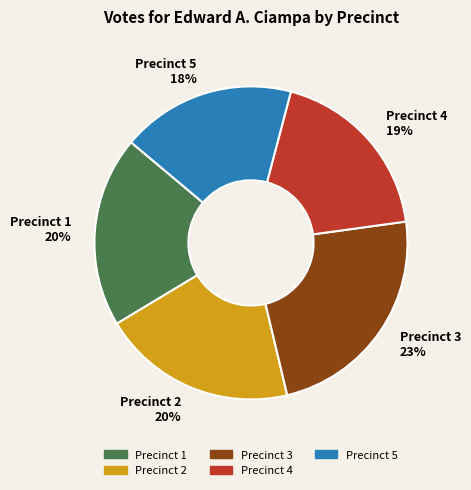

Which slice is the smallest?

Precinct 5